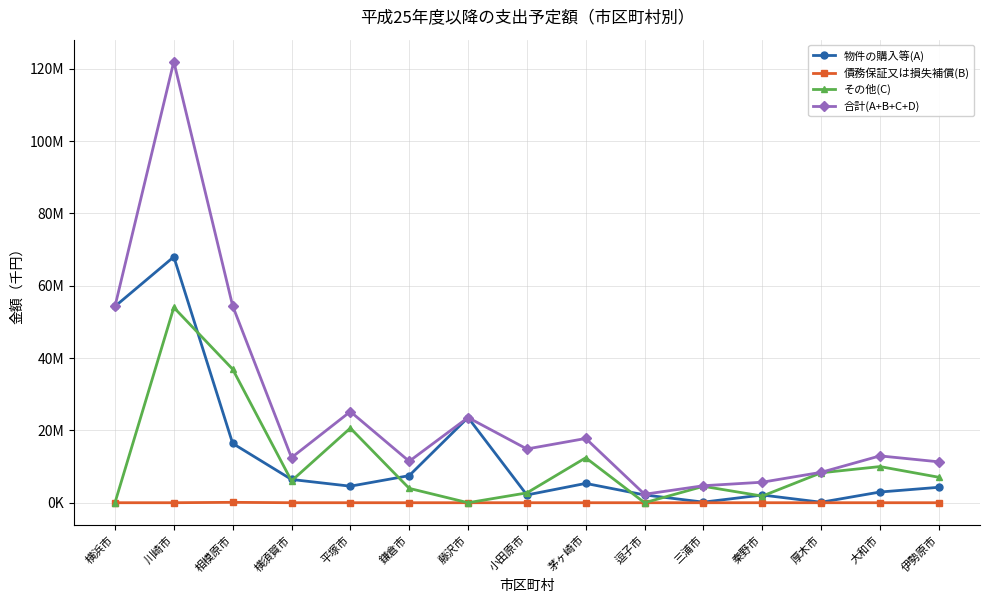

Reading left to right, list all the values displayed in this chart.

物件の購入等(A): 54273408	67969950	16394018	6428493	4569744	7484872	23547149	2147384	5338590	2152571	162944	2130304	132250	2955709	4264422
債務保証又は損失補償(B): 0	0	108311	0	0	0	0	0	0	0	0	0	0	0	0
その他(C): 0	53971775	36908498	6035941	20621251	3968410	0	2716711	12422683	3093	4532807	1836492	8269214	9992358	7038290
合計(A+B+C+D): 54273408	121941725	54413648	12464434	25190995	11453282	23547149	14860012	17761273	2337983	4695751	5670917	8401464	12948067	11302712